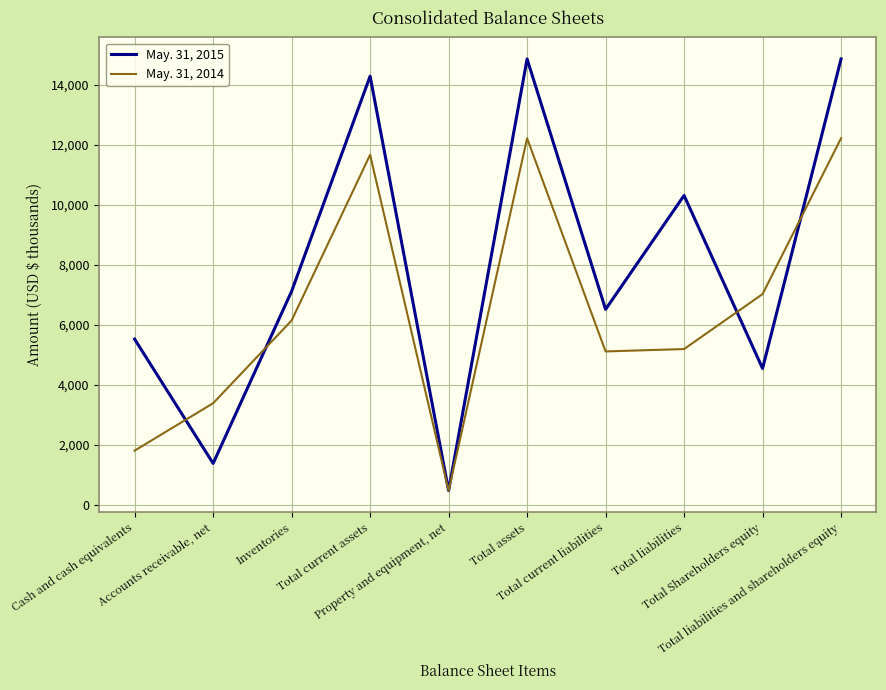

What is the highest value of the May. 31, 2015 series?

14868